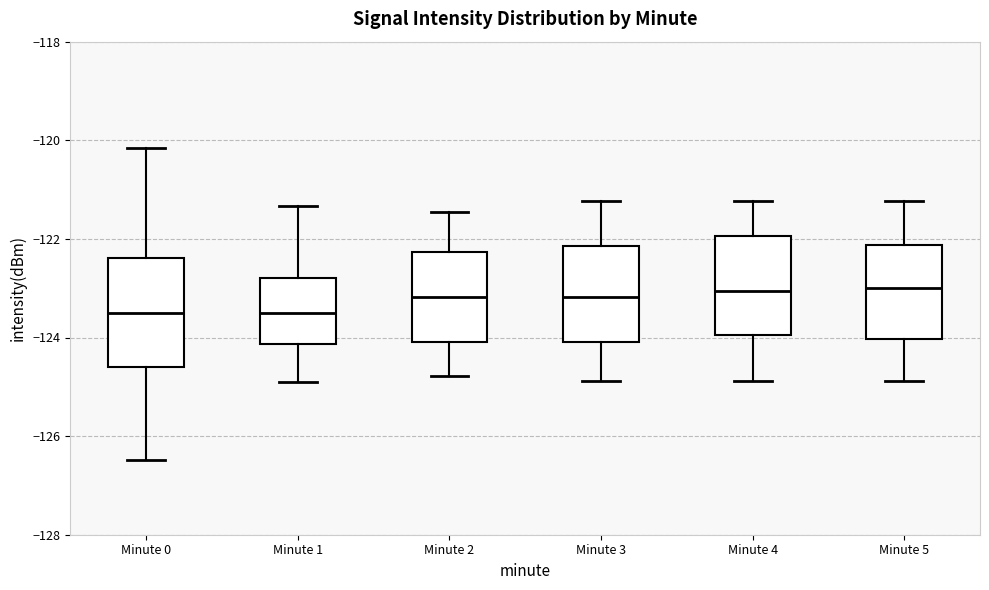

Reading left to right, transcribe this box plot: for each box, give where its median line is, the range the box spans, and where its two whiskers end, as read against the y-axis. The values are not printed on the chart, so give them approximately, as read against the axis.

Minute 0: median -123.6, box -124.6 to -122.4, whiskers -126.4 to -120.2
Minute 1: median -123.4, box -124.2 to -122.8, whiskers -124.8 to -121.4
Minute 2: median -123.2, box -124.0 to -122.2, whiskers -124.8 to -121.4
Minute 3: median -123.2, box -124.0 to -122.2, whiskers -124.8 to -121.2
Minute 4: median -123.0, box -124.0 to -122.0, whiskers -124.8 to -121.2
Minute 5: median -123.0, box -124.0 to -122.2, whiskers -124.8 to -121.2